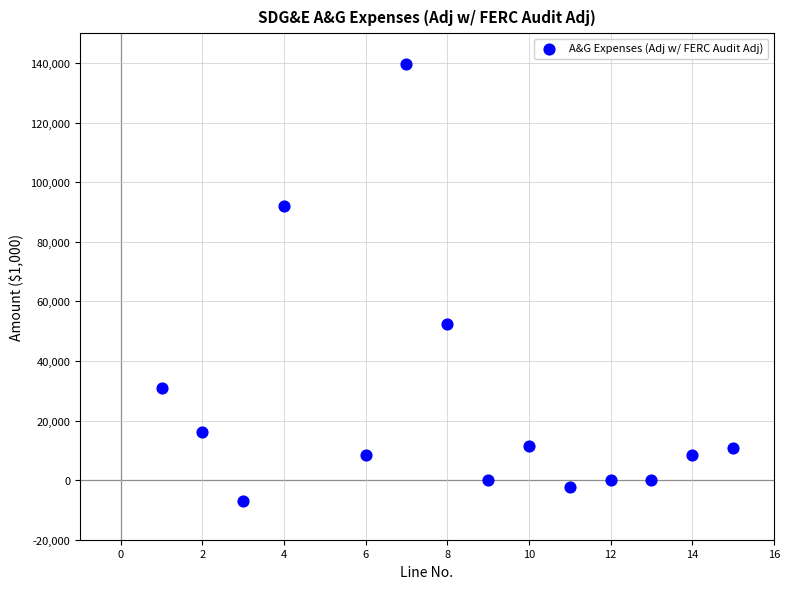

What Y value in the scatter plot is closest to 66357?

52331.8